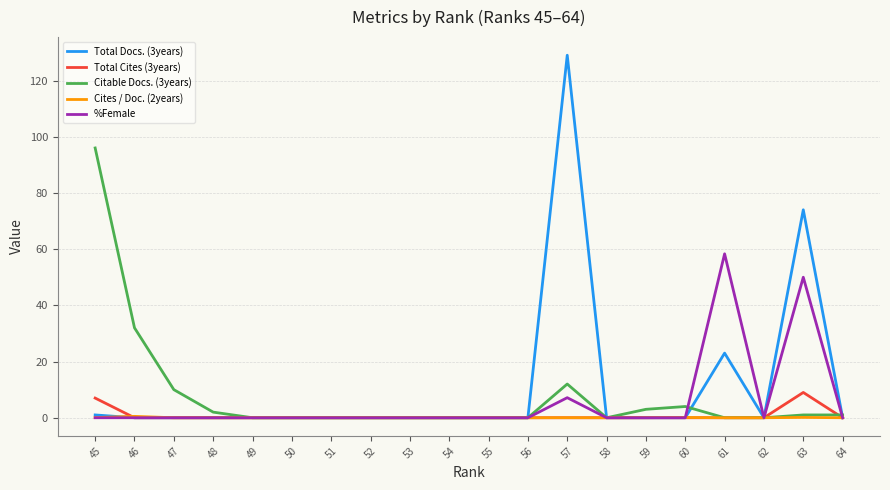

Which series has the largest total across all categories?

Total Docs. (3years)